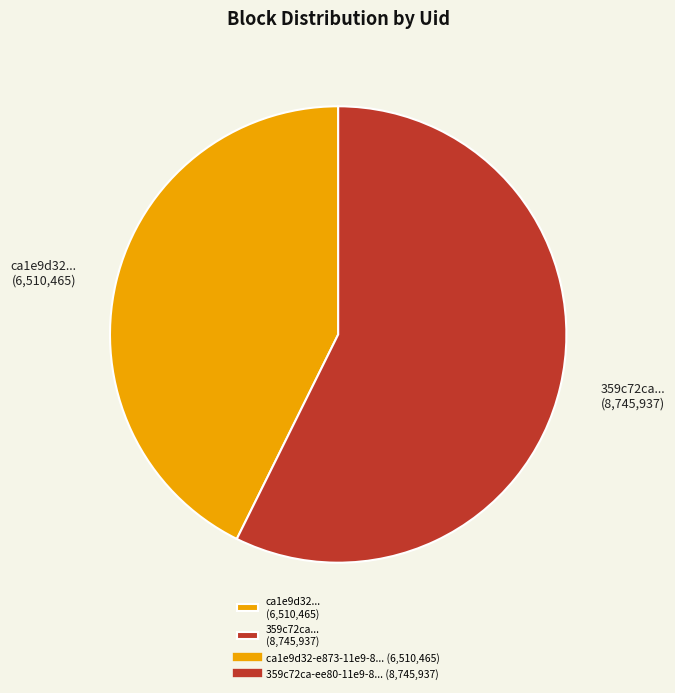

What is the largest slice in the pie chart?

359c72ca... (8,745,937)